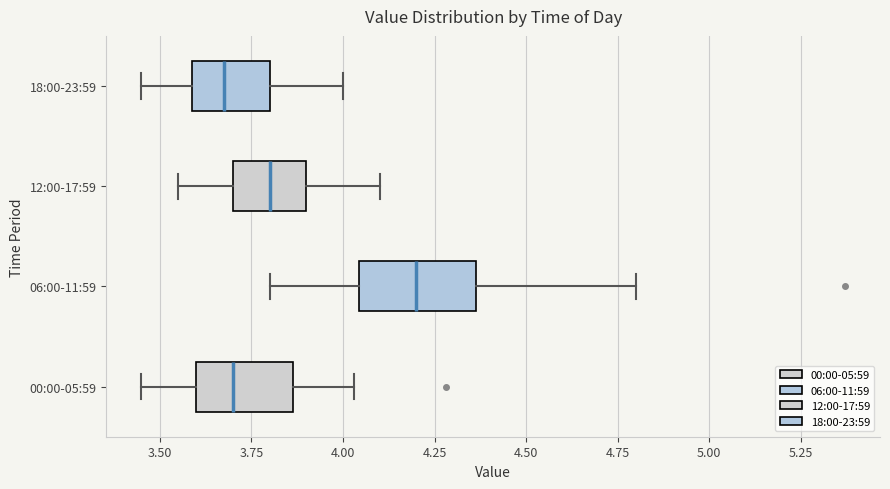

Reading bottom to top, transcribe this box plot: for each box, give where its median line is, the range the box spans, and where its two whiskers end, as read against the x-axis. The values are not printed on the chart, so give them approximately, as read against the axis.

00:00-05:59: median 3.70, box 3.60 to 3.85, whiskers 3.45 to 4.05
06:00-11:59: median 4.20, box 4.05 to 4.35, whiskers 3.80 to 4.80
12:00-17:59: median 3.80, box 3.70 to 3.90, whiskers 3.55 to 4.10
18:00-23:59: median 3.70, box 3.60 to 3.80, whiskers 3.45 to 4.00